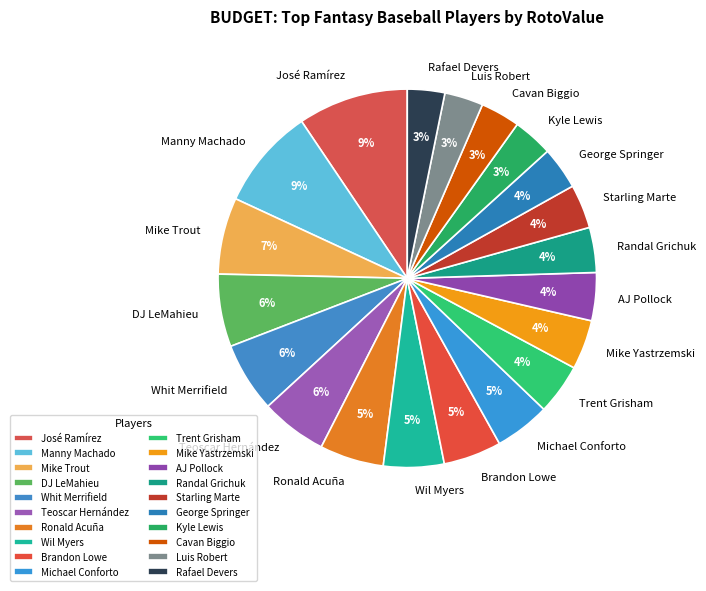

Does DJ LeMahieu represent more than half of the total?

No